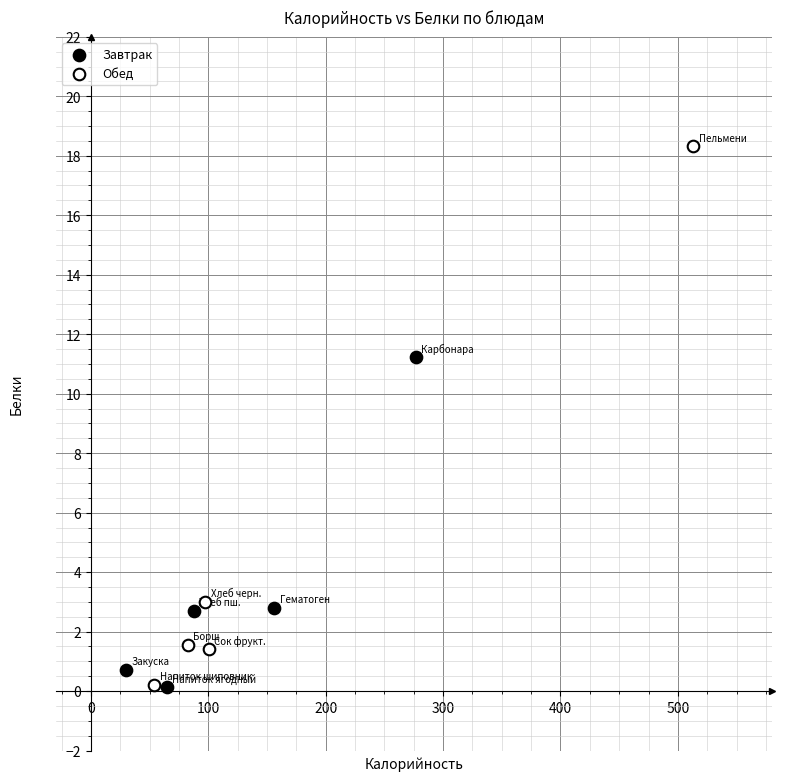

What are all the series names shown in the legend?

Завтрак, Обед